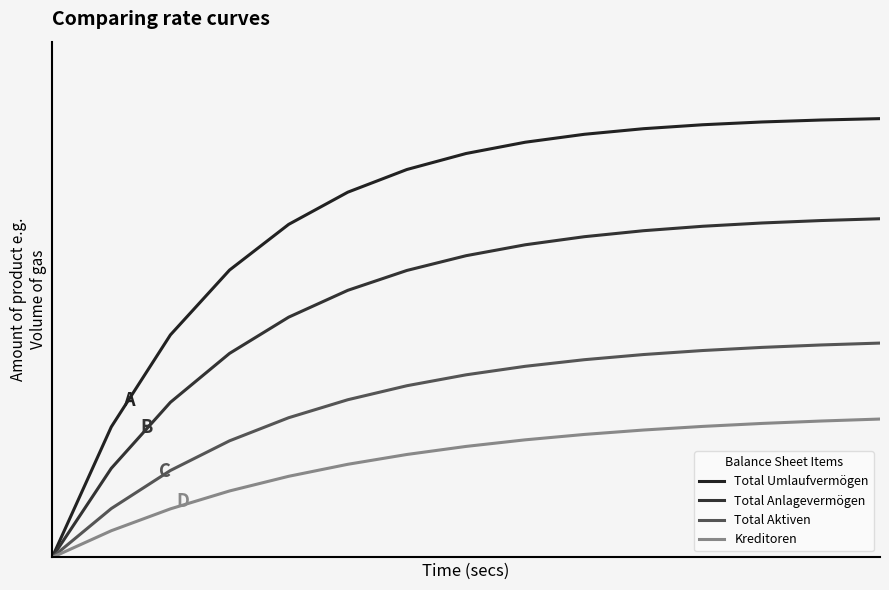

Does the chart display data point markers on the line(s)?

No